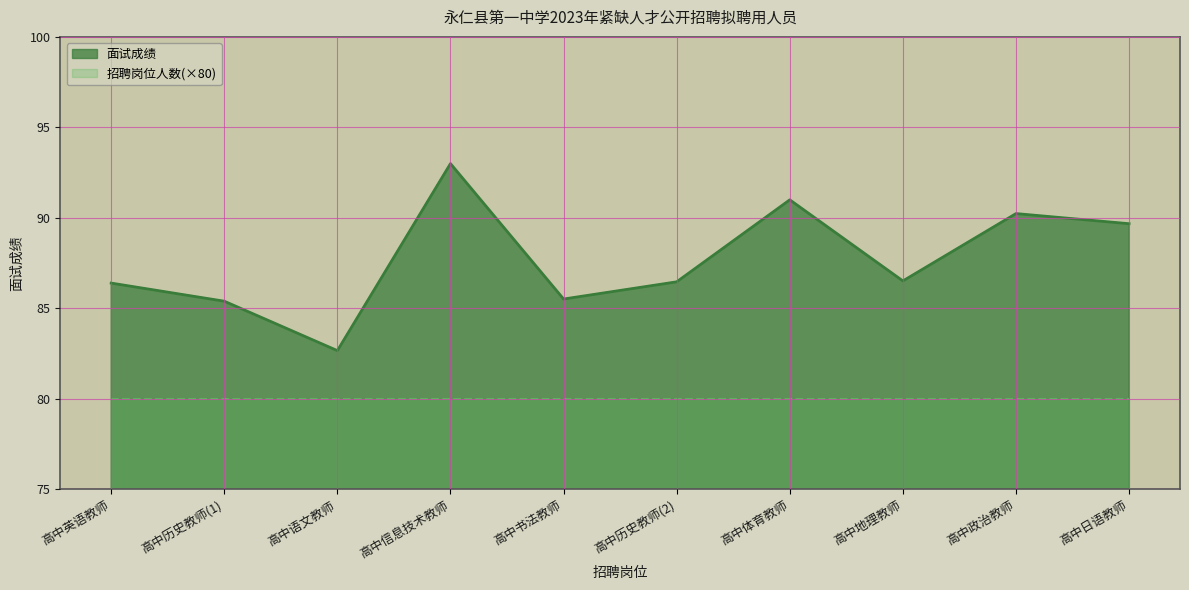

What is the sum of all values?

876.9